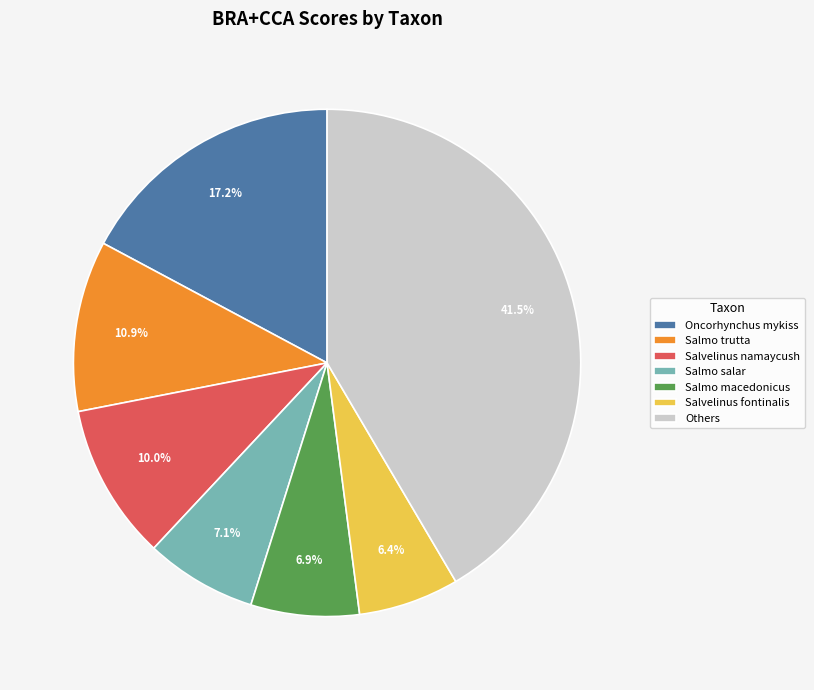

What percentage do Salmo salar and Oncorhynchus mykiss together represent?

24.3%